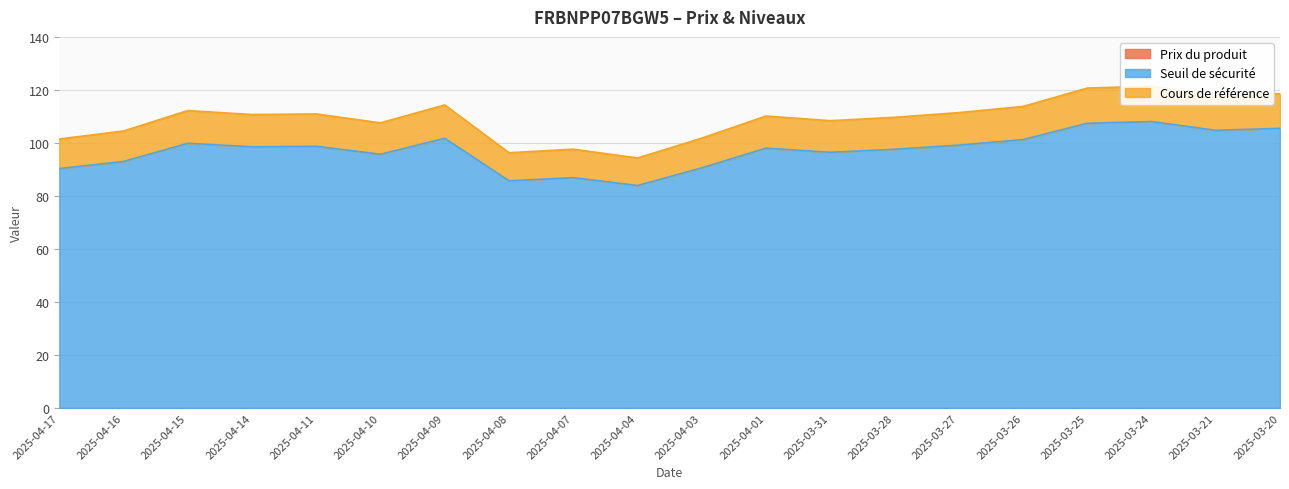

Between 2025-04-07 and 2025-03-27, which series saw the biggest shift?

Cours de référence